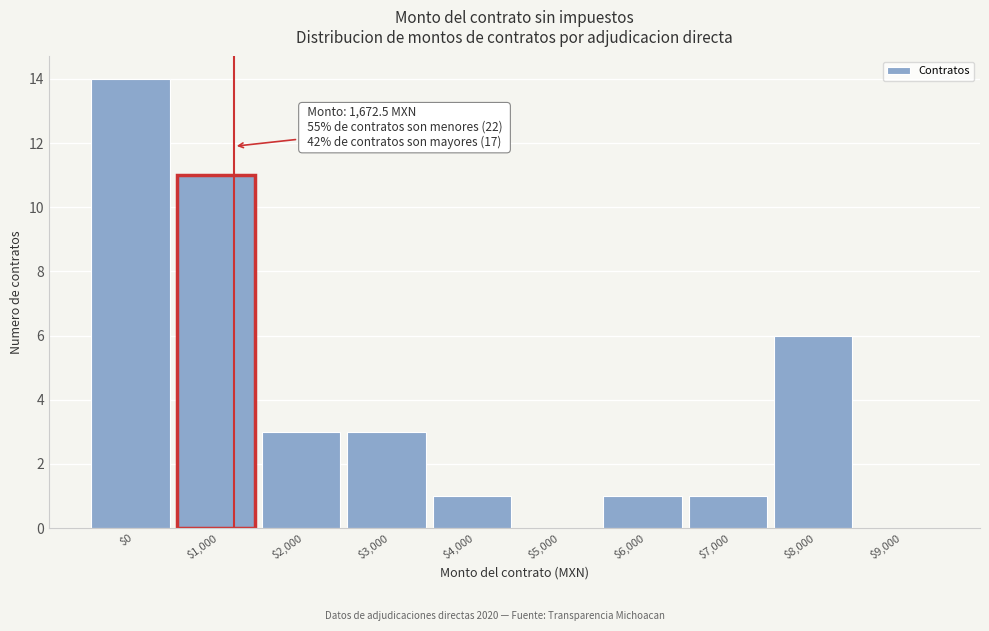

True or false: the data shows 0 at $7,000.

False